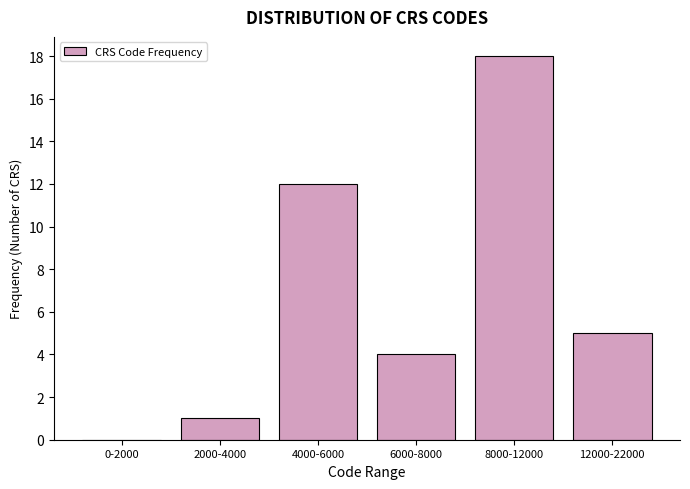

Reading right to left, extract all data points from this chart.

12000-22000=5	8000-12000=18	6000-8000=4	4000-6000=12	2000-4000=1	0-2000=0